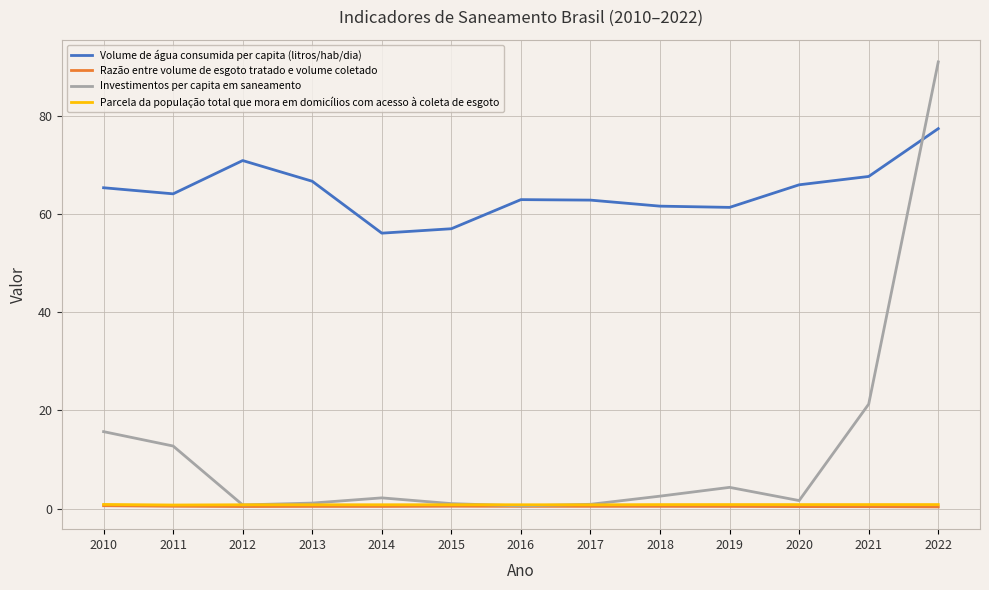

Is it true that Volume de água consumida per capita (litros/hab/dia) equals 66.7 at 2013?

True